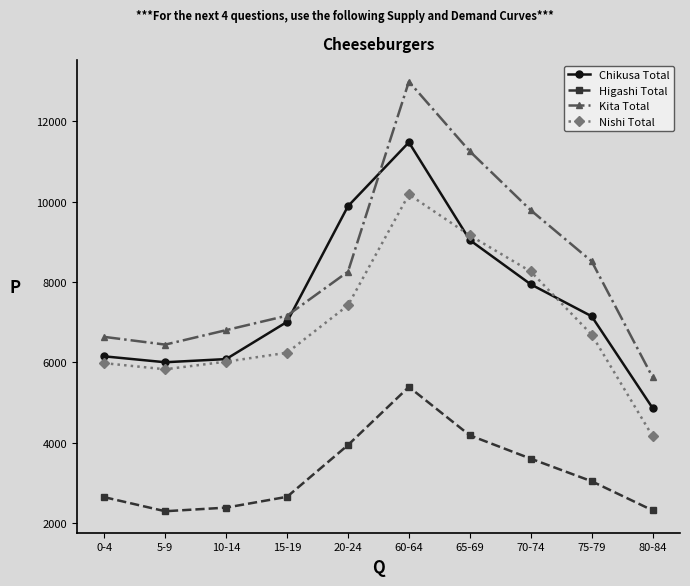

The value of Chikusa Total at 15-19 is 1658. True or false?

False